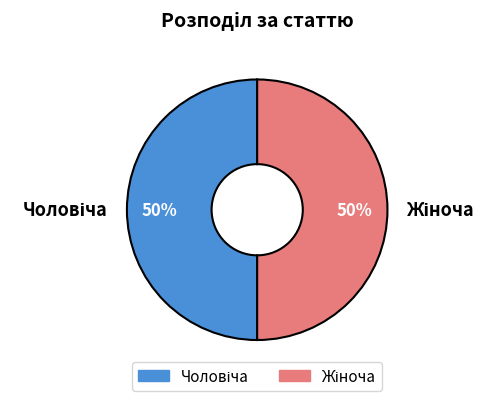

To the nearest percent, what is the average slice percentage?

50%